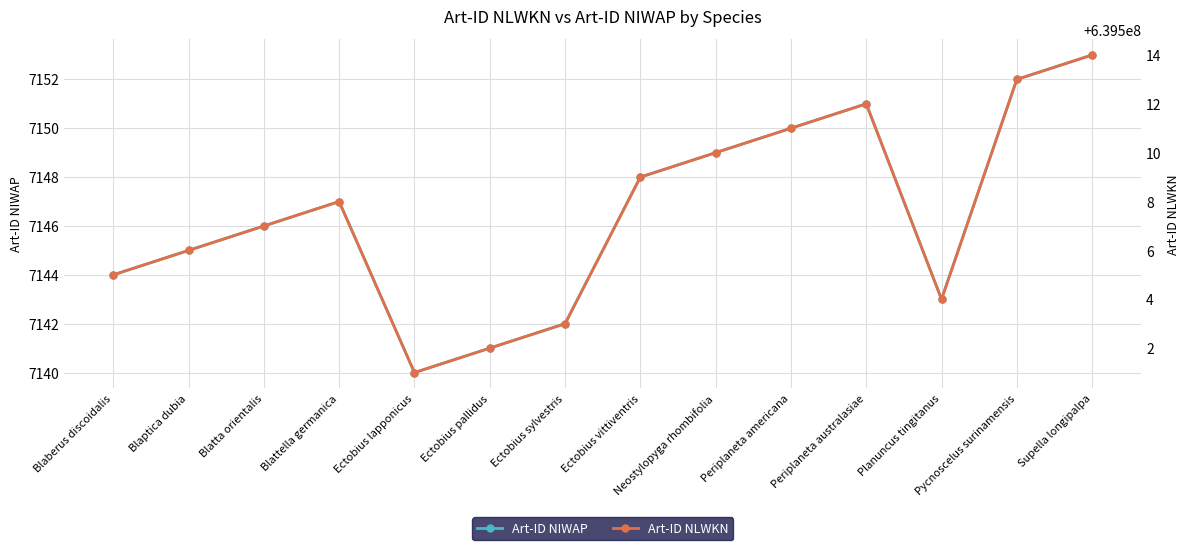

Count the number of data series in this chart.

2